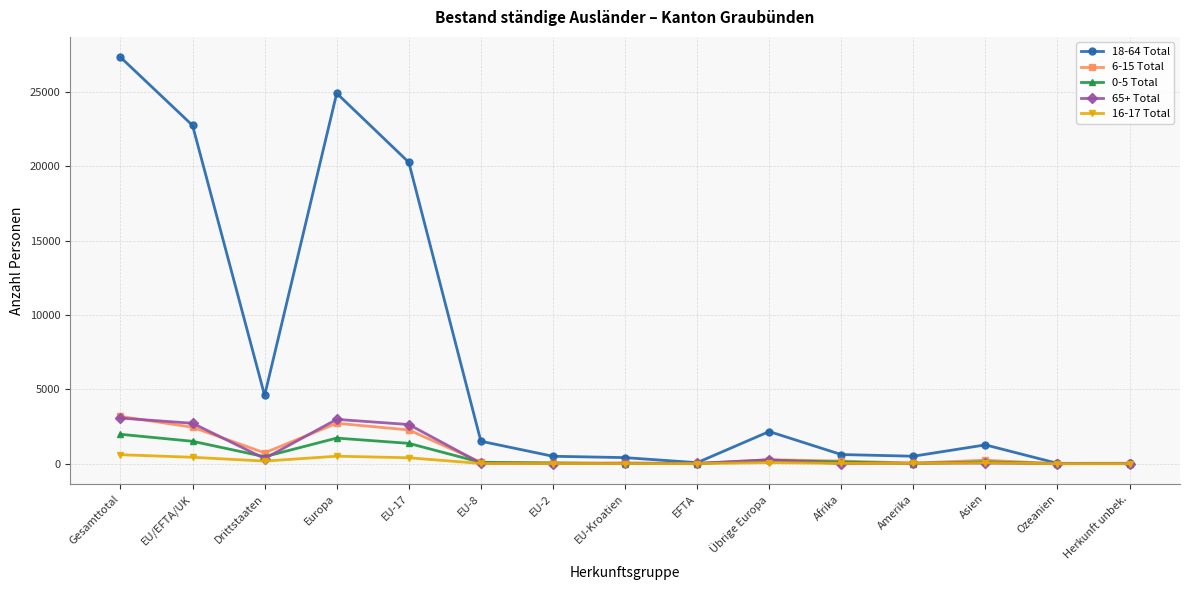

What is the approximate value of 16-17 Total at EU-2?

8